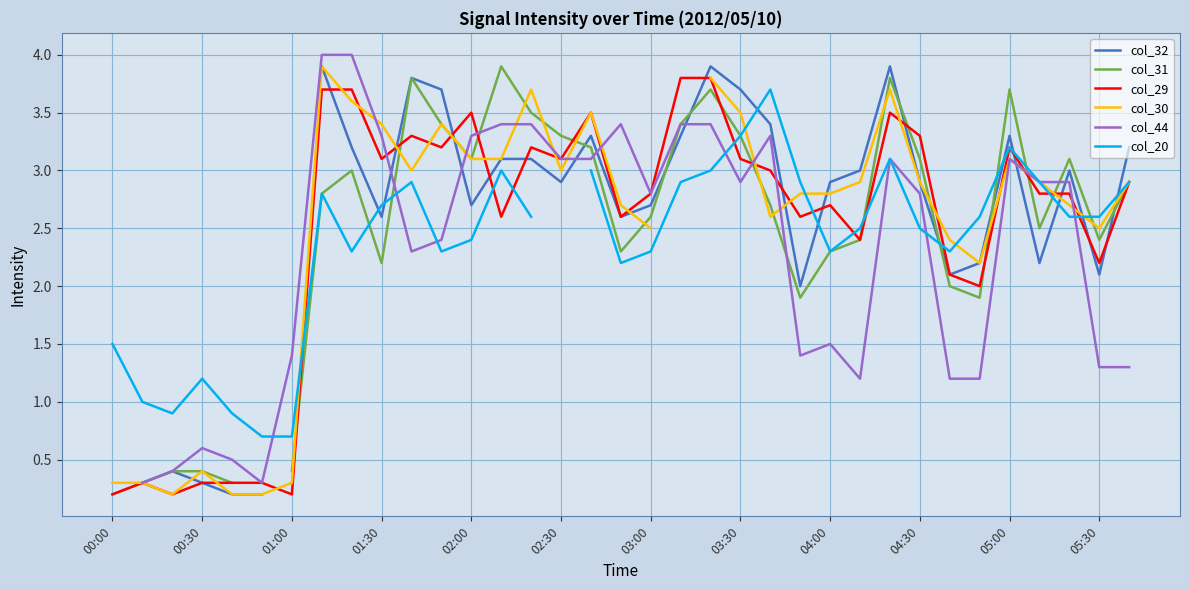

What position from the left is 26?

27